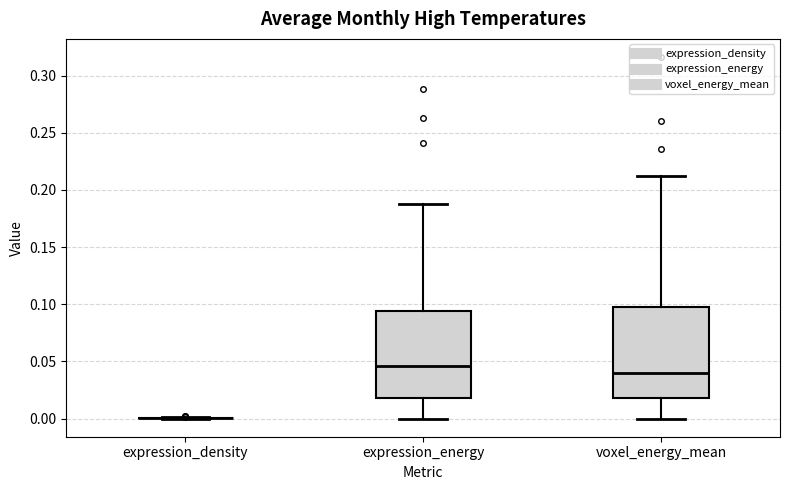

Reading left to right, transcribe this box plot: for each box, give where its median line is, the range the box spans, and where its two whiskers end, as read against the y-axis. The values are not printed on the chart, so give them approximately, as read against the axis.

expression_density: box collapsed to a line at 0.000, whiskers 0.000 to 0.000
expression_energy: median 0.045, box 0.020 to 0.095, whiskers 0.000 to 0.190
voxel_energy_mean: median 0.040, box 0.020 to 0.100, whiskers 0.000 to 0.210